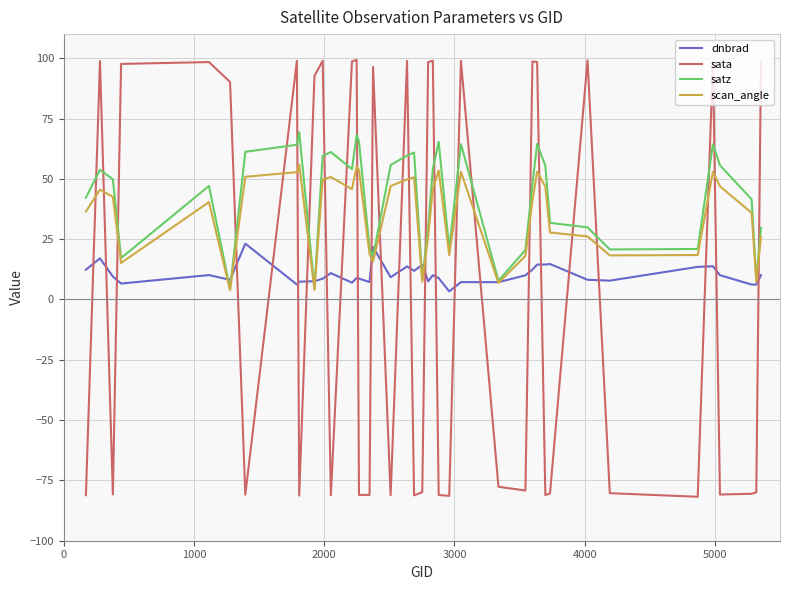

Rank the series by their average value, from highest to lowest.

satz, scan_angle, dnbrad, sata